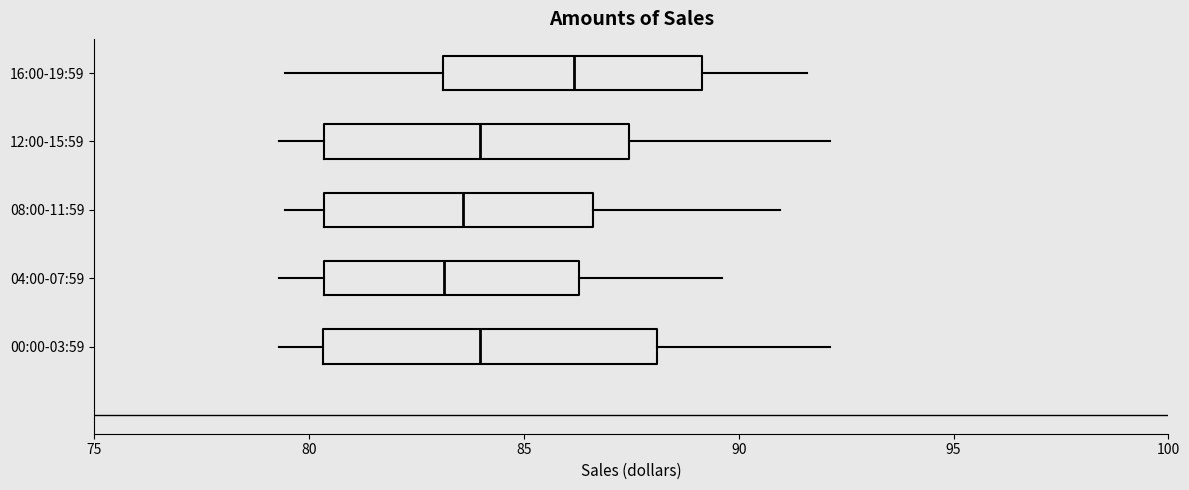

Comparing the boxes themselves (not the whiskers), which one is the widest?

00:00-03:59